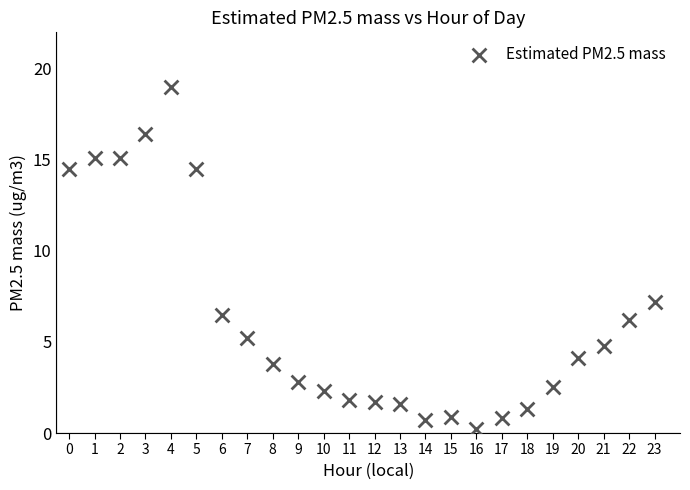

What Y value in the scatter plot is closest to 9?

7.2